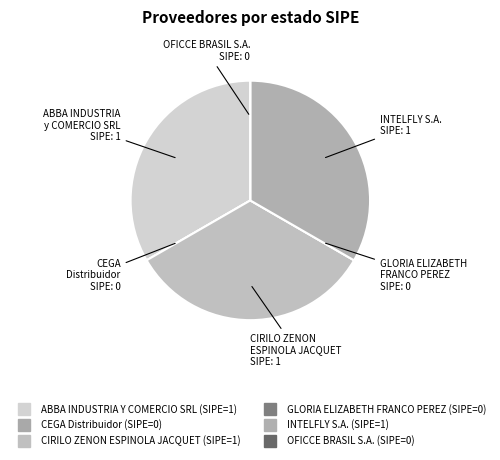

Which has a higher value, GLORIA ELIZABETH FRANCO PEREZ or INTELFLY S.A.?

INTELFLY S.A.